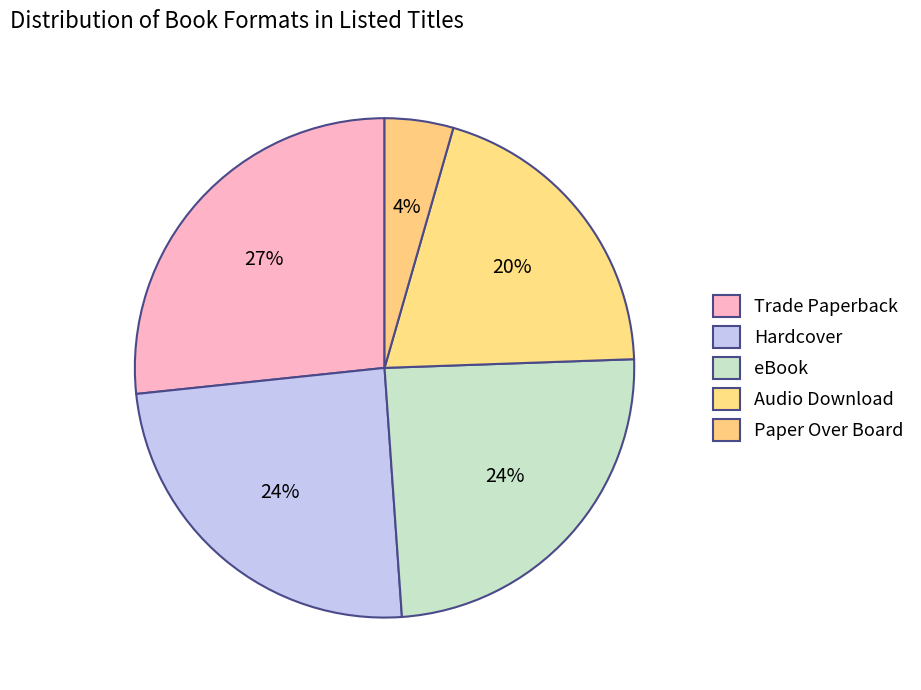

Is there a majority slice in this chart?

No